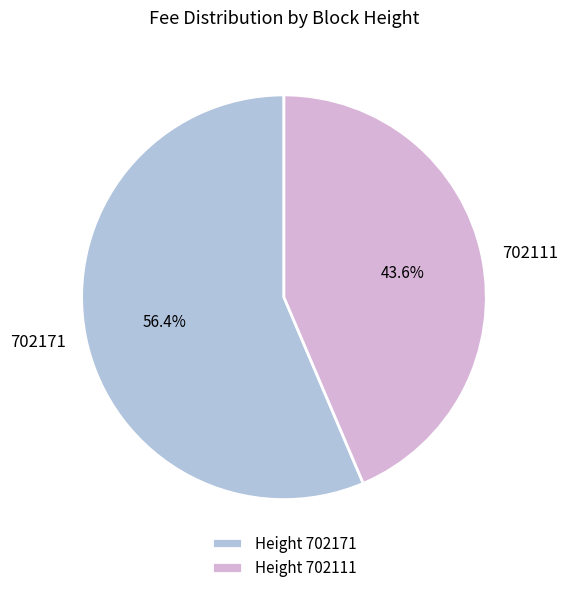

Rank the categories by value from lowest to highest.

Height 702111, Height 702171